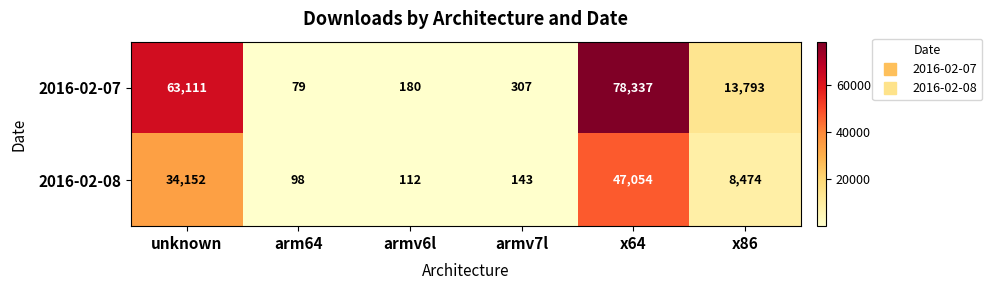

True or false: 2016-02-07 has a value of 63111 at unknown.

True